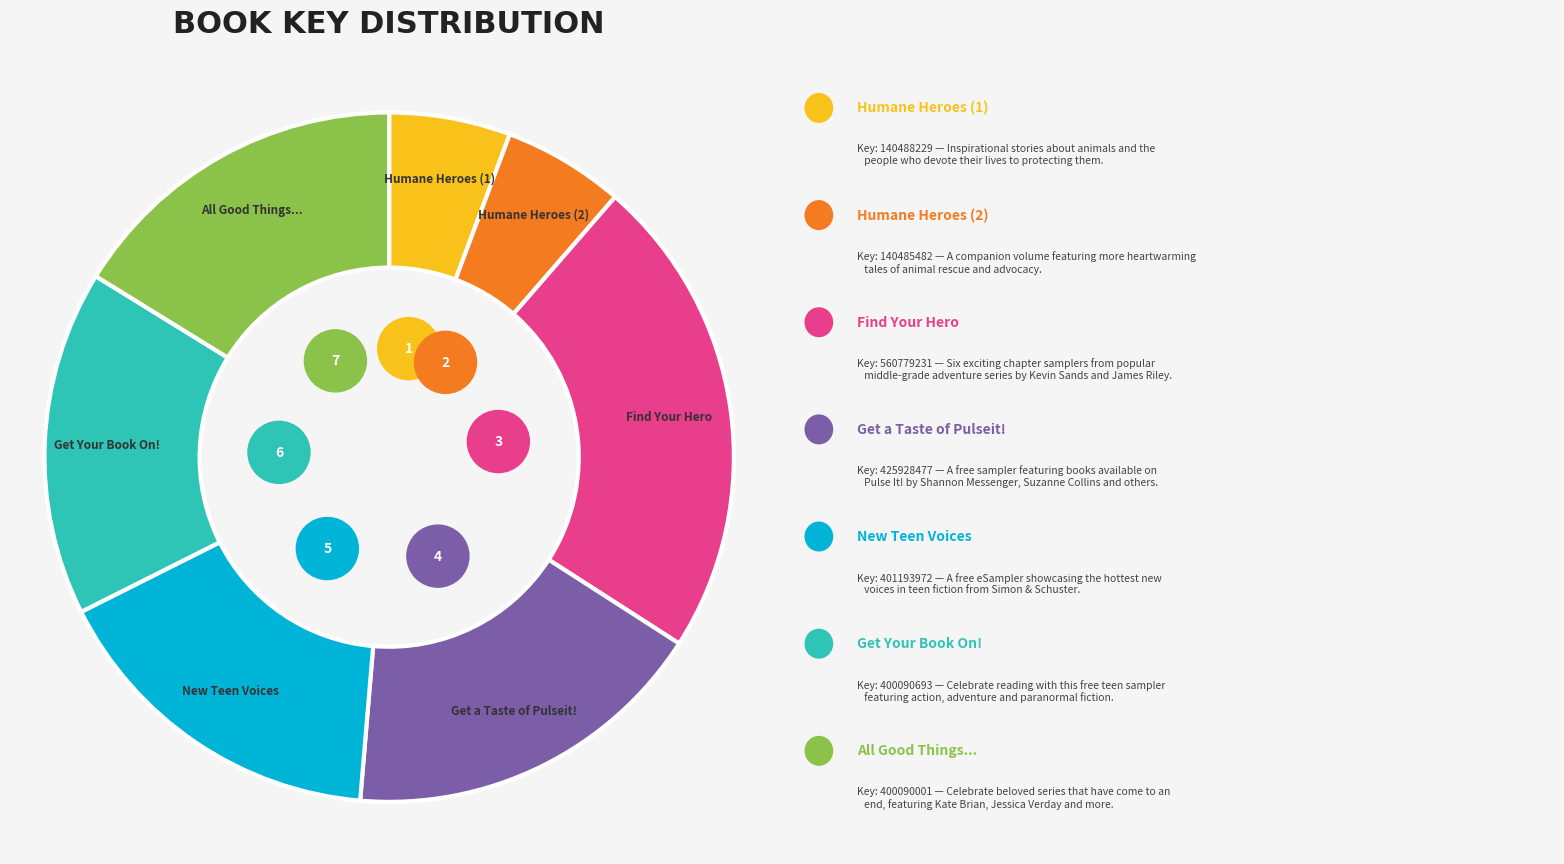

The Book 3 slice represents 23% of the pie. True or false?

True